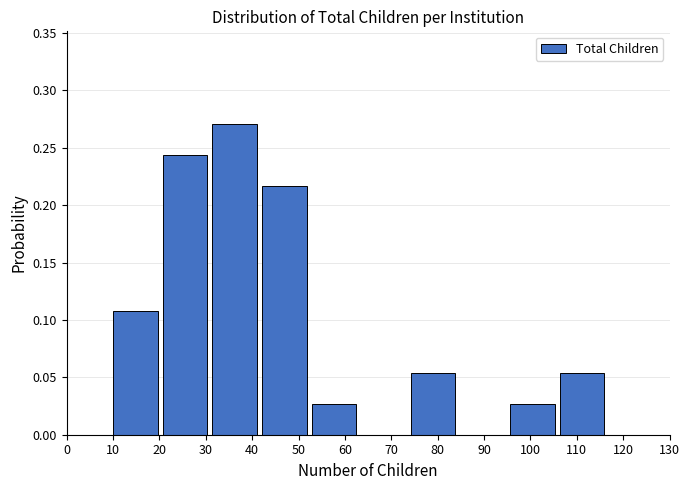

Reading left to right, list every bar in this chart as the range it spans on the x-axis followed by its height. Neither the bar edges nor the heights are printed on the chart, so give them approximately, as read against the axes.

10.0 to 20.7: 0.110
20.7 to 31.4: 0.245
31.4 to 42.1: 0.270
42.1 to 52.8: 0.215
52.8 to 63.5: 0.025
63.5 to 74.2: 0
74.2 to 84.9: 0.055
84.9 to 95.6: 0
95.6 to 106.3: 0.025
106.3 to 117.0: 0.055